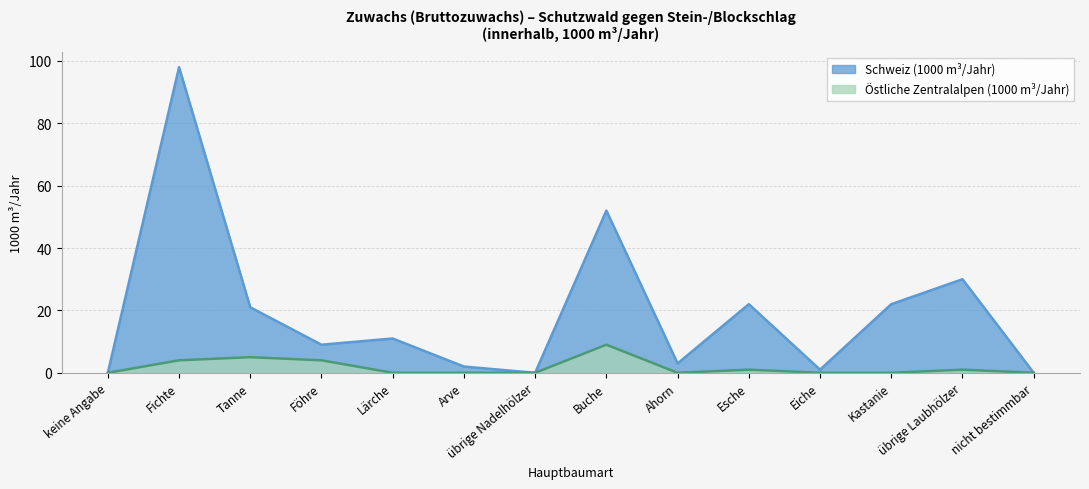

What is the maximum value shown in the chart?

98